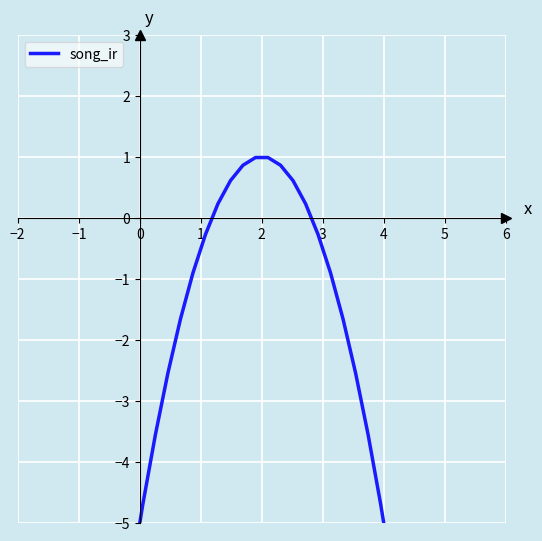

What is the minimum value shown in the chart?

-23.0